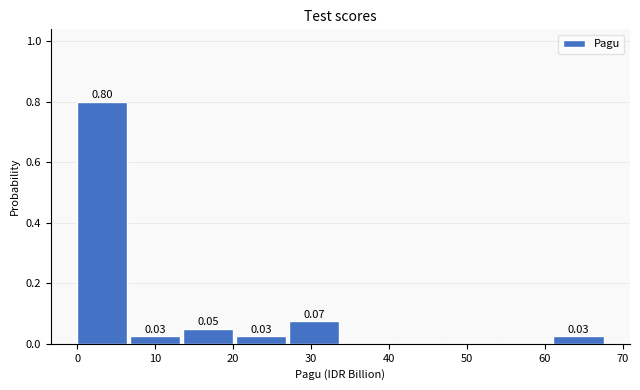

Over which range of the x-axis is the bar tallest?

0 to 7